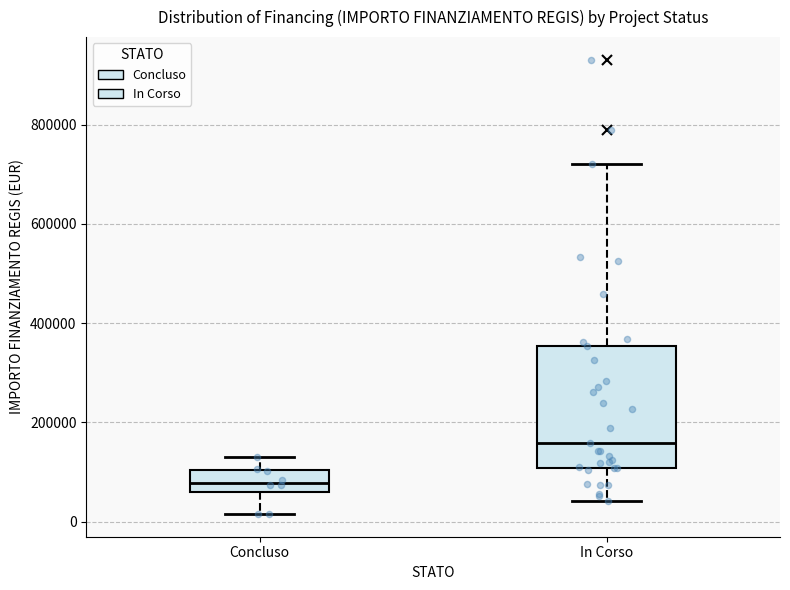

Reading left to right, transcribe this box plot: for each box, give where its median line is, the range the box spans, and where its two whiskers end, as read against the y-axis. The values are not printed on the chart, so give them approximately, as read against the axis.

Concluso: median 80000, box 60000 to 100000, whiskers 20000 to 140000
In Corso: median 160000, box 100000 to 360000, whiskers 40000 to 720000